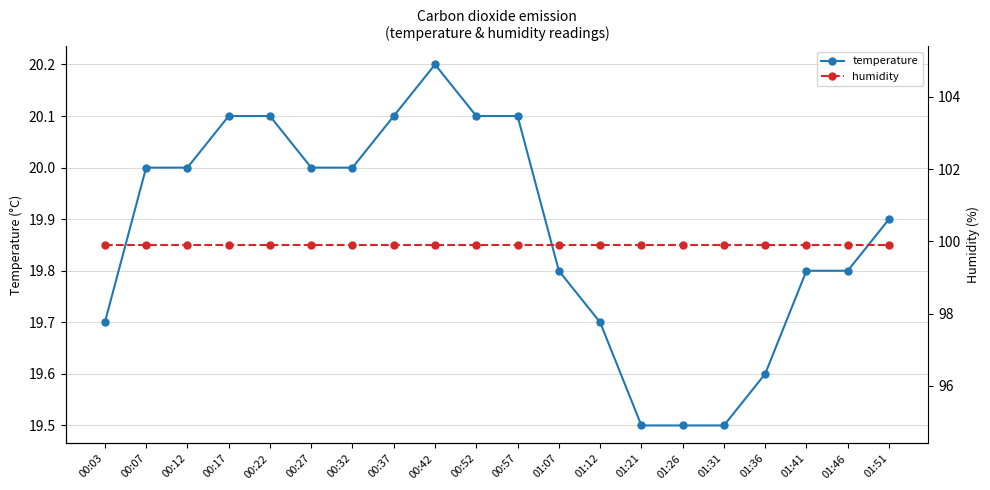

What is the total value across all series at 01:07?

119.7